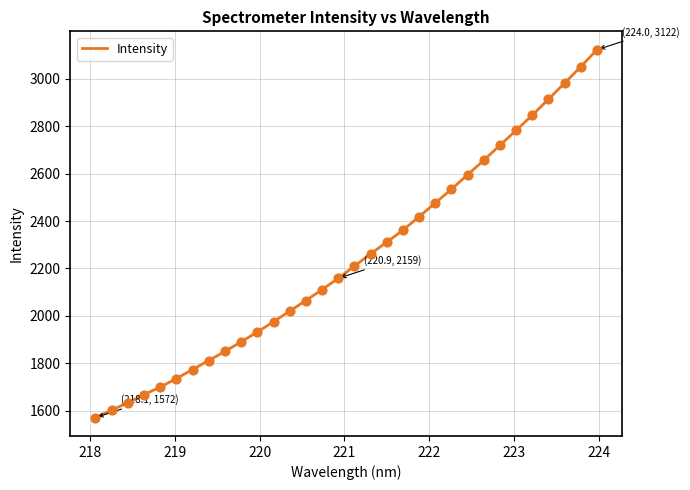

What is the minimum value shown in the chart?

1571.9